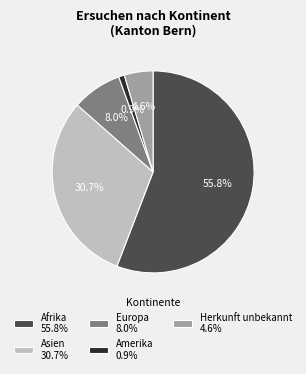

Which category has the biggest portion of the pie?

Afrika